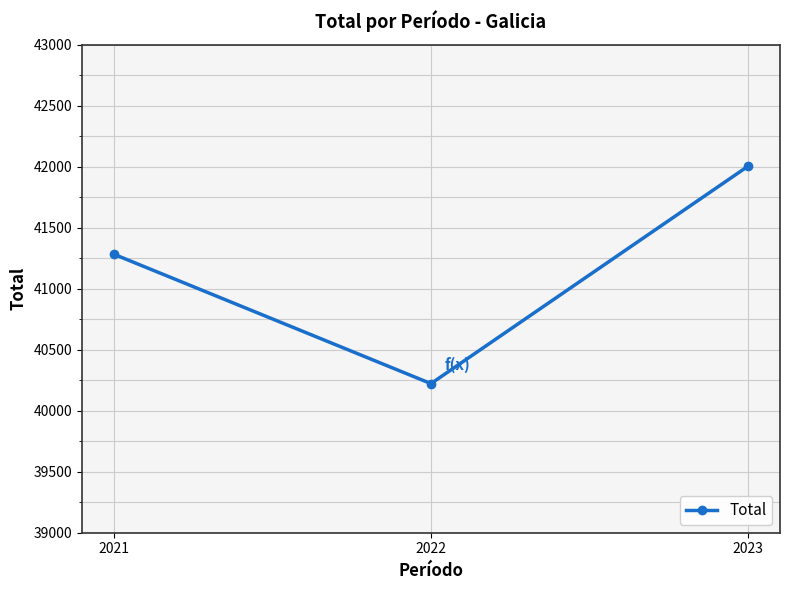

Which has a higher value, 2022 or 2023?

2023